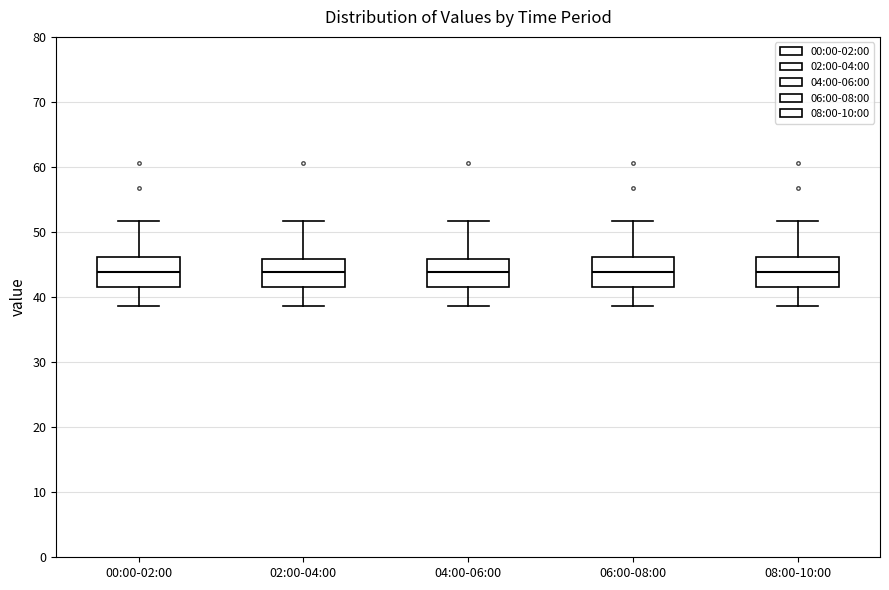

Reading left to right, read every box against the y-axis: the position of its median line, the range the box covers, and the ends of its whiskers. The values are not printed on the chart, so give them approximately, as read against the axis.

00:00-02:00: median 44, box 41 to 46, whiskers 39 to 52
02:00-04:00: median 44, box 41 to 46, whiskers 39 to 52
04:00-06:00: median 44, box 41 to 46, whiskers 39 to 52
06:00-08:00: median 44, box 41 to 46, whiskers 39 to 52
08:00-10:00: median 44, box 41 to 46, whiskers 39 to 52